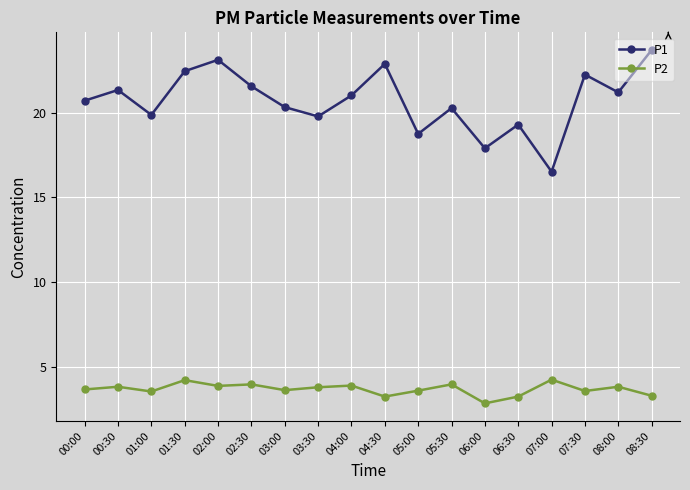

Which series has the largest range (max minus min)?

P1